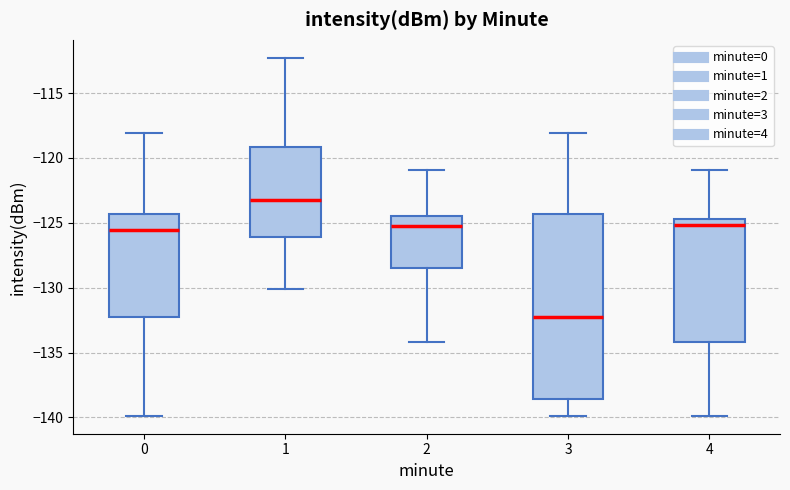

Reading left to right, transcribe this box plot: for each box, give where its median line is, the range the box spans, and where its two whiskers end, as read against the y-axis. The values are not printed on the chart, so give them approximately, as read against the axis.

0: median -125.5, box -132.5 to -124.5, whiskers -140.0 to -118.0
1: median -123.0, box -126.0 to -119.0, whiskers -130.0 to -112.5
2: median -125.5, box -128.5 to -124.5, whiskers -134.0 to -121.0
3: median -132.5, box -138.5 to -124.5, whiskers -140.0 to -118.0
4: median -125.0, box -134.0 to -124.5, whiskers -140.0 to -121.0